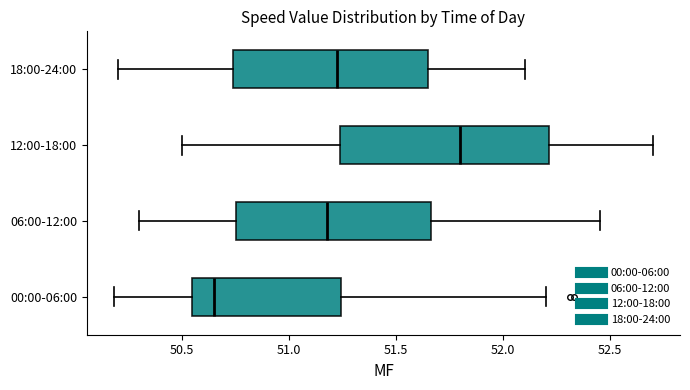

Which box's median line is the furthest to the left?

00:00-06:00